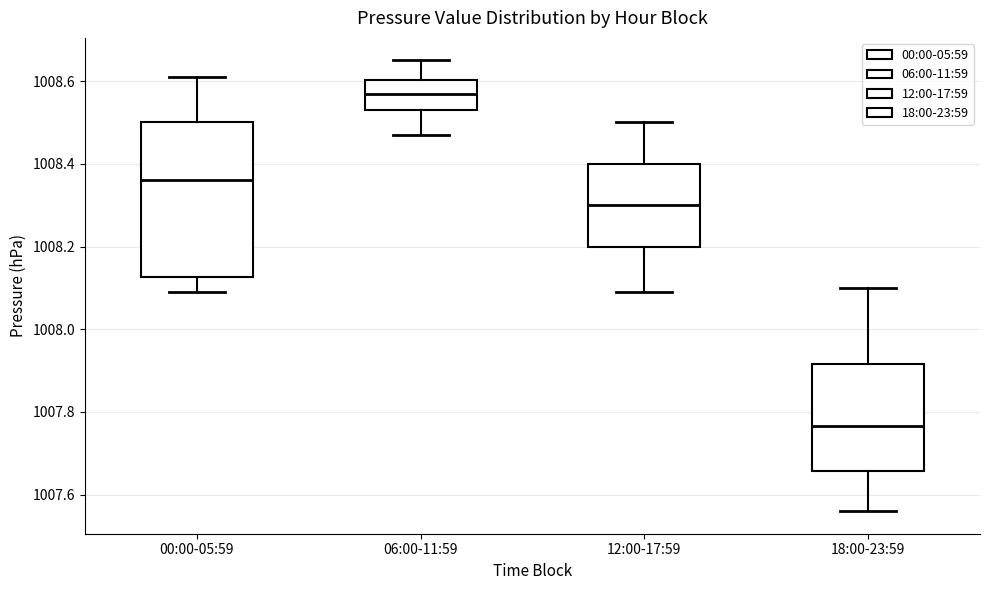

Reading left to right, read every box against the y-axis: the position of its median line, the range the box covers, and the ends of its whiskers. The values are not printed on the chart, so give them approximately, as read against the axis.

00:00-05:59: median 1008.36, box 1008.12 to 1008.50, whiskers 1008.10 to 1008.62
06:00-11:59: median 1008.58, box 1008.54 to 1008.60, whiskers 1008.48 to 1008.66
12:00-17:59: median 1008.30, box 1008.20 to 1008.40, whiskers 1008.10 to 1008.50
18:00-23:59: median 1007.76, box 1007.66 to 1007.92, whiskers 1007.56 to 1008.10